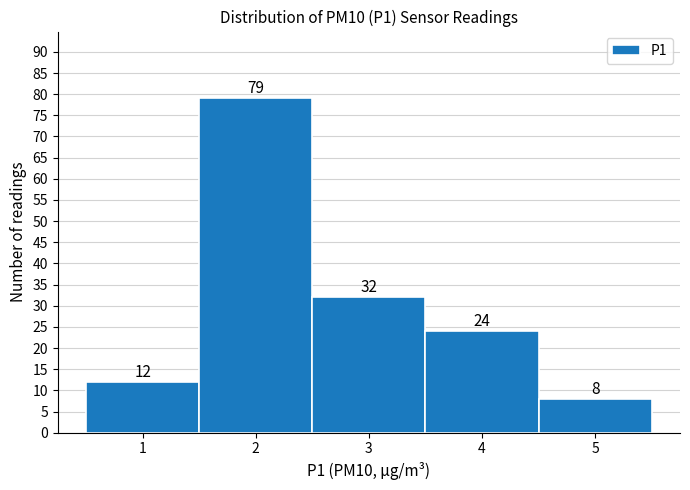

Reading right to left, transcribe all the data shown in this chart.

8	24	32	79	12